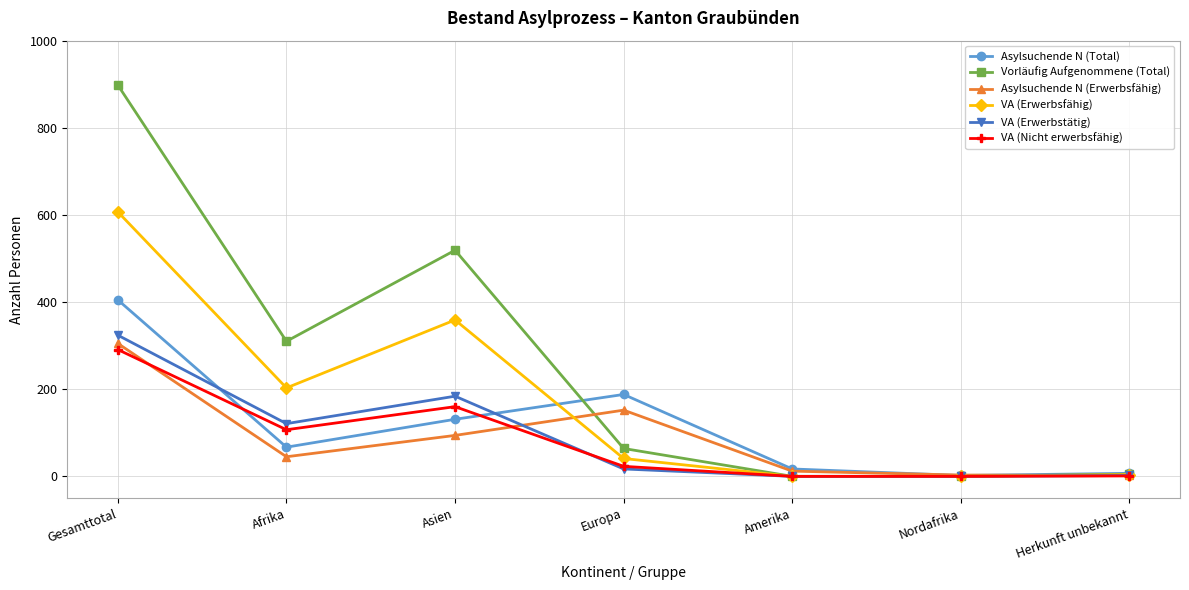

What value does the VA (Erwerbstätig) series have at Afrika?

121